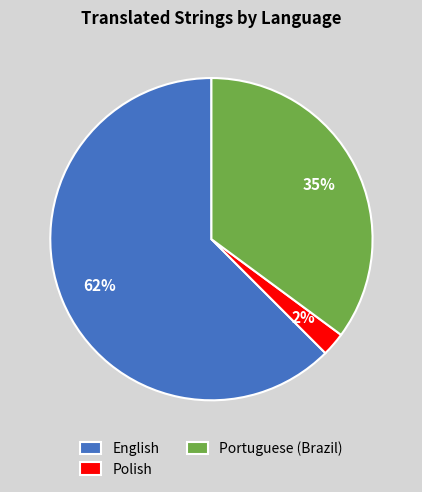

To the nearest percent, what is the difference between the Portuguese (Brazil) and Polish slice percentages?

33%